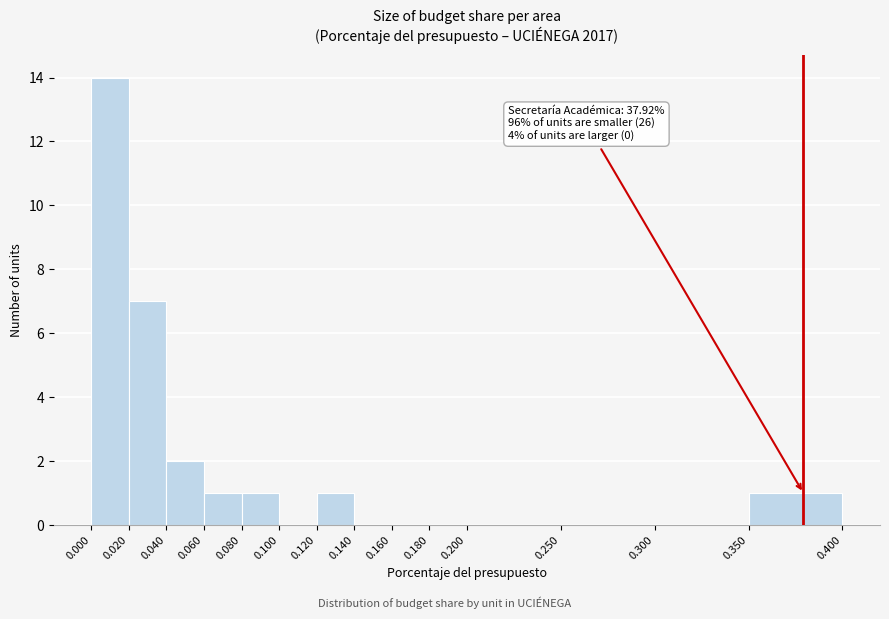

Over which range of the x-axis is the bar tallest?

0.000 to 0.020